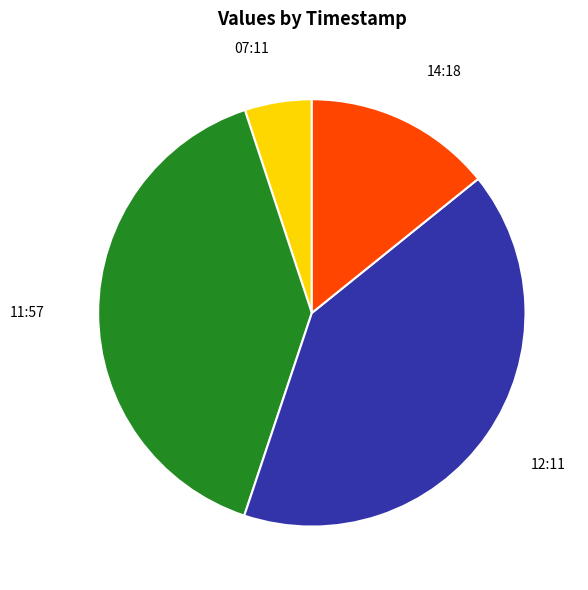

Is there a majority slice in this chart?

No